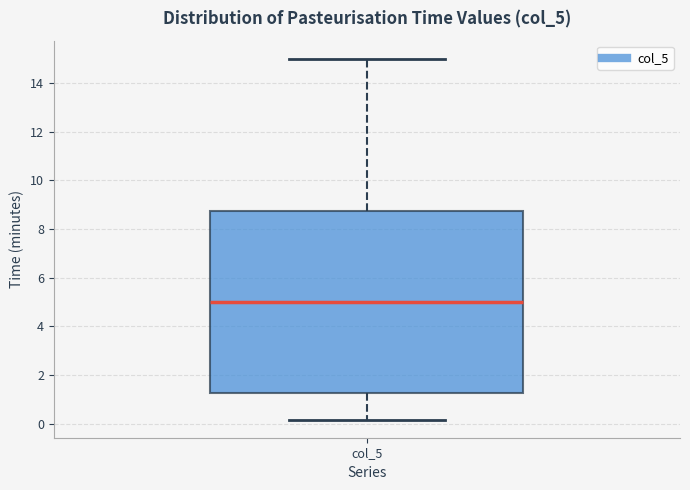

Where does the lower whisker of the box for col_5 end on the y-axis? The values are not printed on the chart, so give them approximately, as read against the axis.

0.2